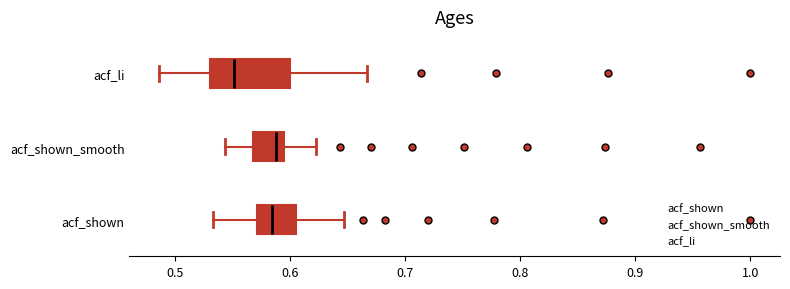

Where is the left edge of the box for acf_li on the x-axis? The values are not printed on the chart, so give them approximately, as read against the axis.

0.53